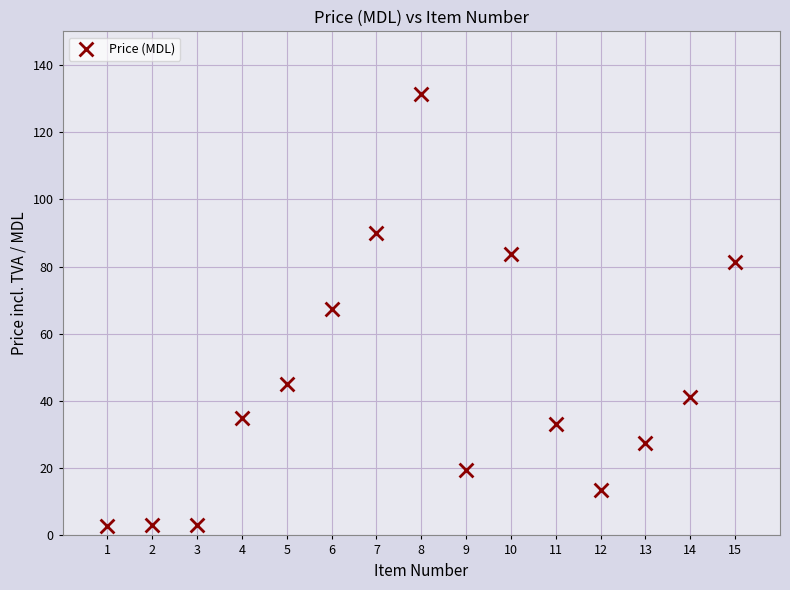

What is the range of Y values (max minus min)?

128.4